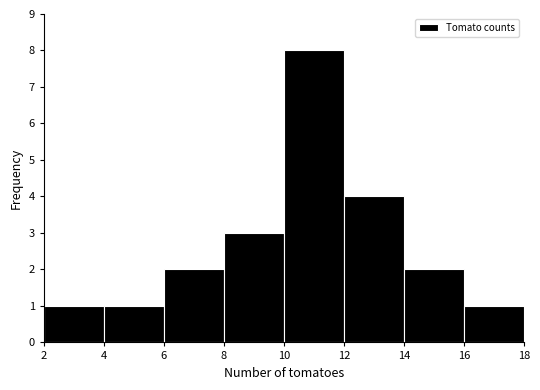

What is the height of the bar covering 2 to 4 on the x-axis? The values are not printed on the chart, so give them approximately, as read against the axis.

1